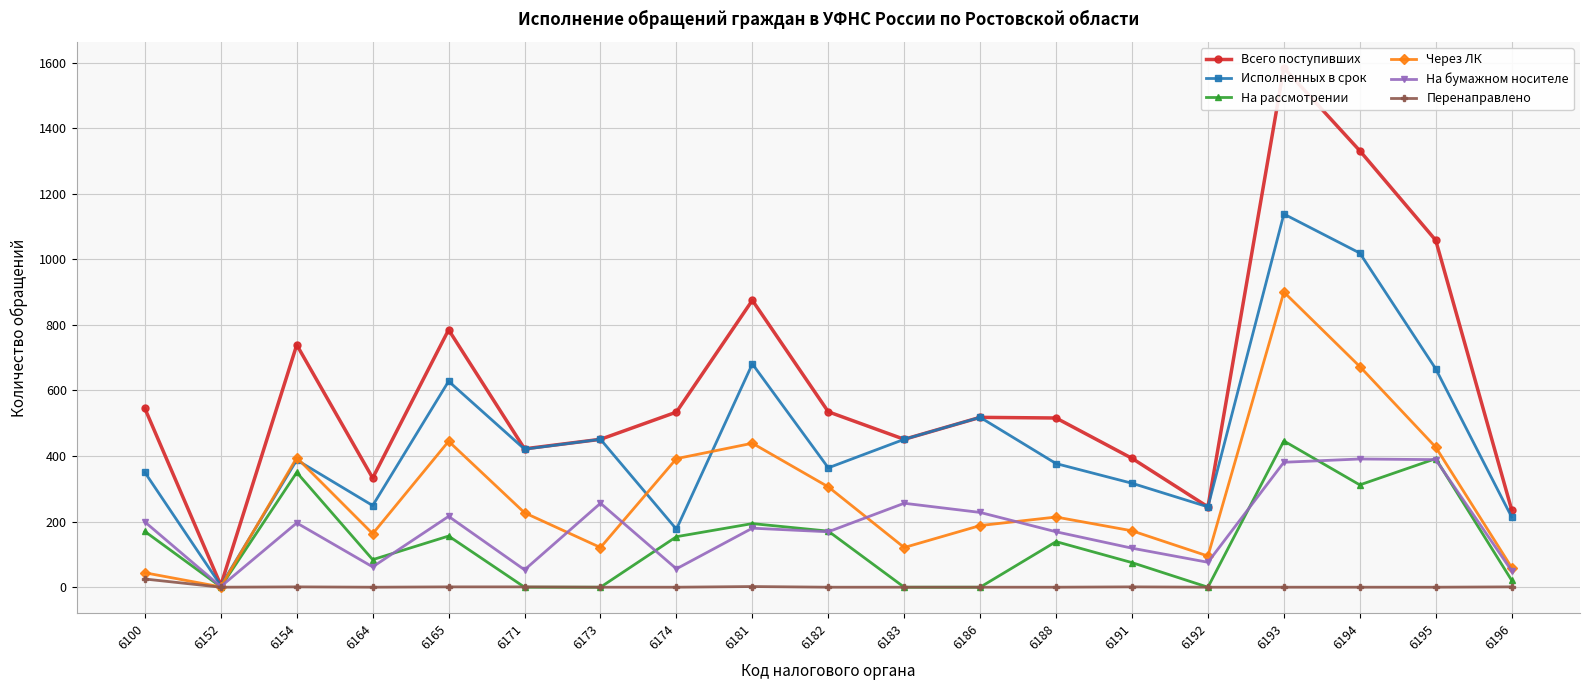

What is the difference between the maximum and second lowest values in the Исполненных в срок series?

961